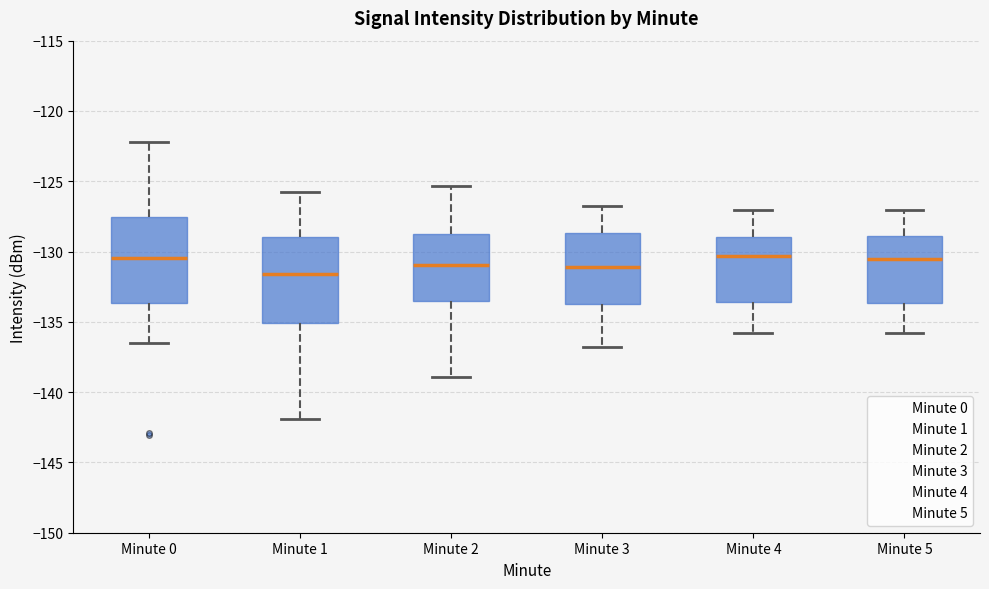

Reading left to right, transcribe this box plot: for each box, give where its median line is, the range the box spans, and where its two whiskers end, as read against the y-axis. The values are not printed on the chart, so give them approximately, as read against the axis.

Minute 0: median -130.5, box -133.5 to -127.5, whiskers -136.5 to -122.0
Minute 1: median -131.5, box -135.0 to -129.0, whiskers -142.0 to -126.0
Minute 2: median -131.0, box -133.5 to -128.5, whiskers -139.0 to -125.5
Minute 3: median -131.0, box -133.5 to -128.5, whiskers -137.0 to -127.0
Minute 4: median -130.5, box -133.5 to -129.0, whiskers -136.0 to -127.0
Minute 5: median -130.5, box -133.5 to -129.0, whiskers -136.0 to -127.0